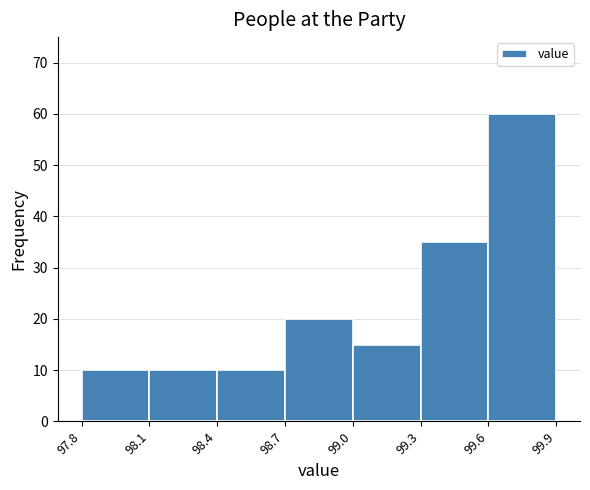

Reading left to right, list every bar in this chart as the range it spans on the x-axis followed by its height. The values are not printed on the chart, so give them approximately, as read against the axis.

97.8 to 98.1: 10
98.1 to 98.4: 10
98.4 to 98.7: 10
98.7 to 99.0: 20
99.0 to 99.3: 15
99.3 to 99.6: 35
99.6 to 99.9: 60